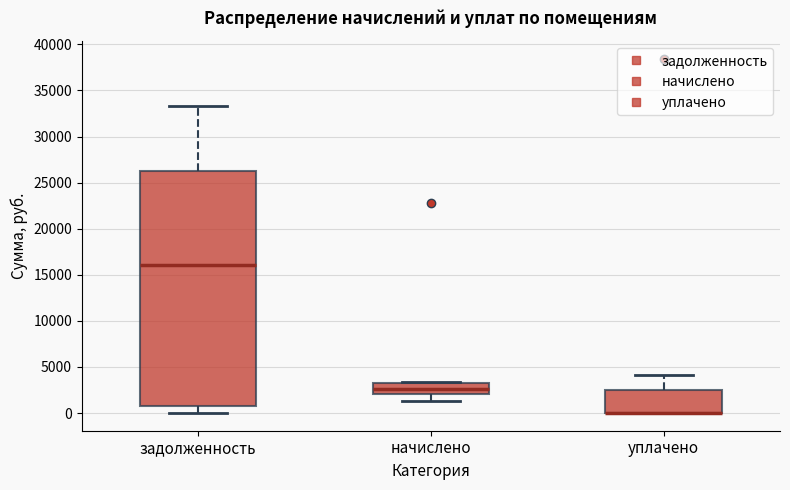

Which box is the tallest, from its lower edge to its upper edge?

задолженность